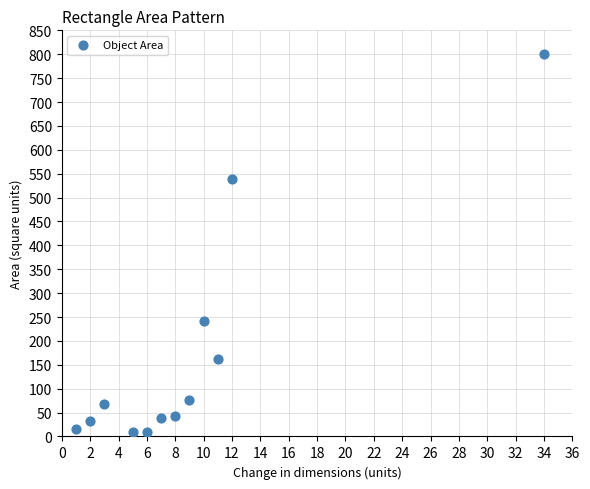

What Y value in the scatter plot is closest to 405?

538.0